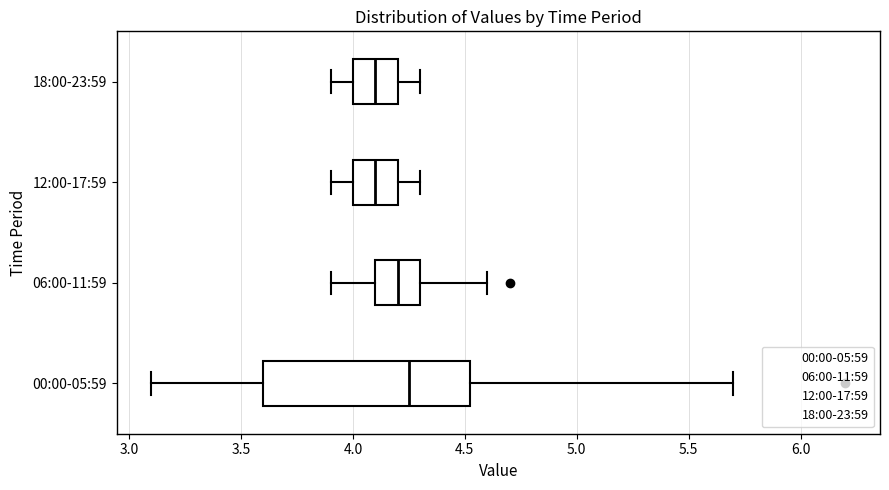

Comparing the boxes themselves (not the whiskers), which one is the widest?

00:00-05:59